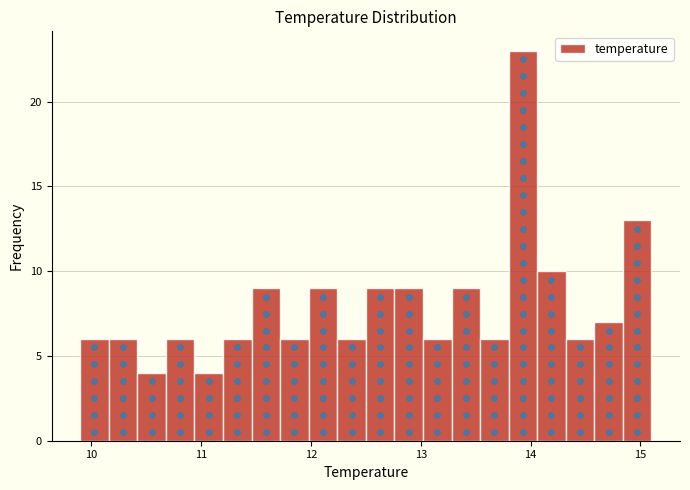

Read against the x-axis, roughly where is the centre of the tallest bar?

13.9